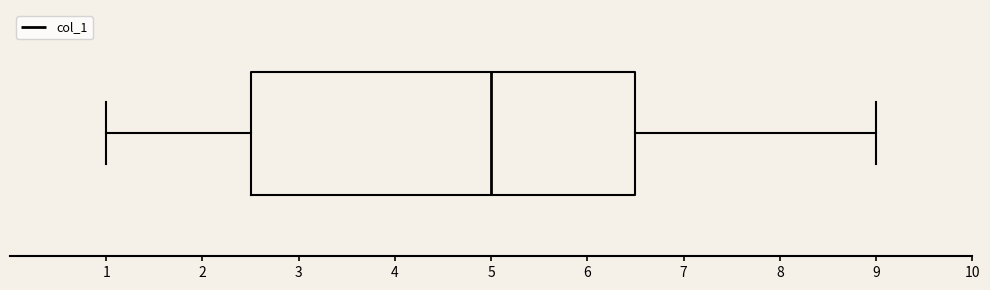

Read this box plot against the x-axis: the position of the median line, the range covered by the box, and the ends of both whiskers. The values are not printed on the chart, so give them approximately, as read against the axis.

median 5.0, box 2.5 to 6.5, whiskers 1.0 to 9.0